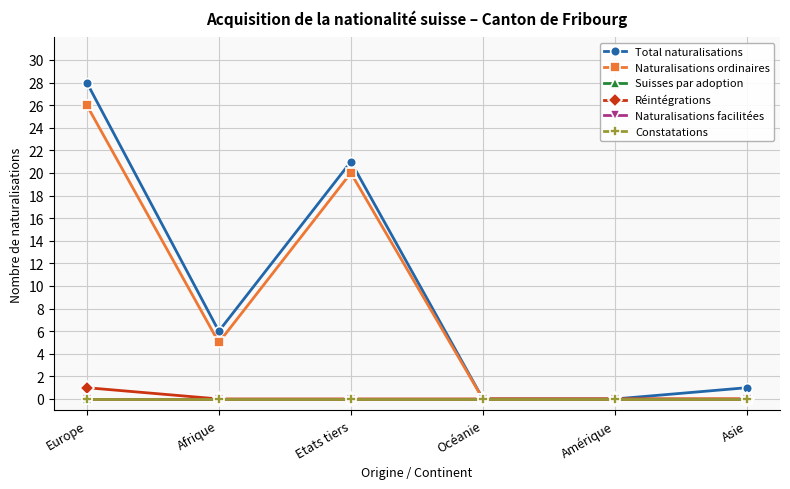

What position from the left is Asie?

6